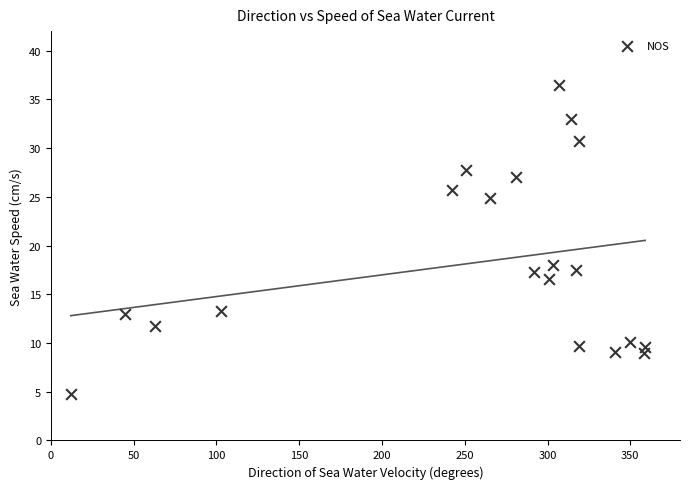

What is the range of Y values (max minus min)?

31.7